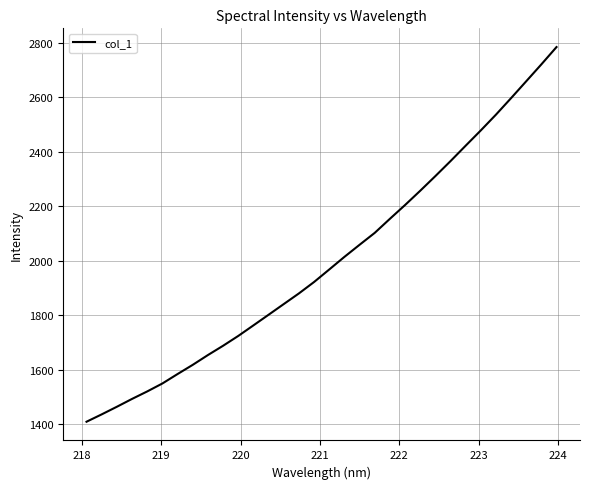

What is the maximum value shown in the chart?

2784.8